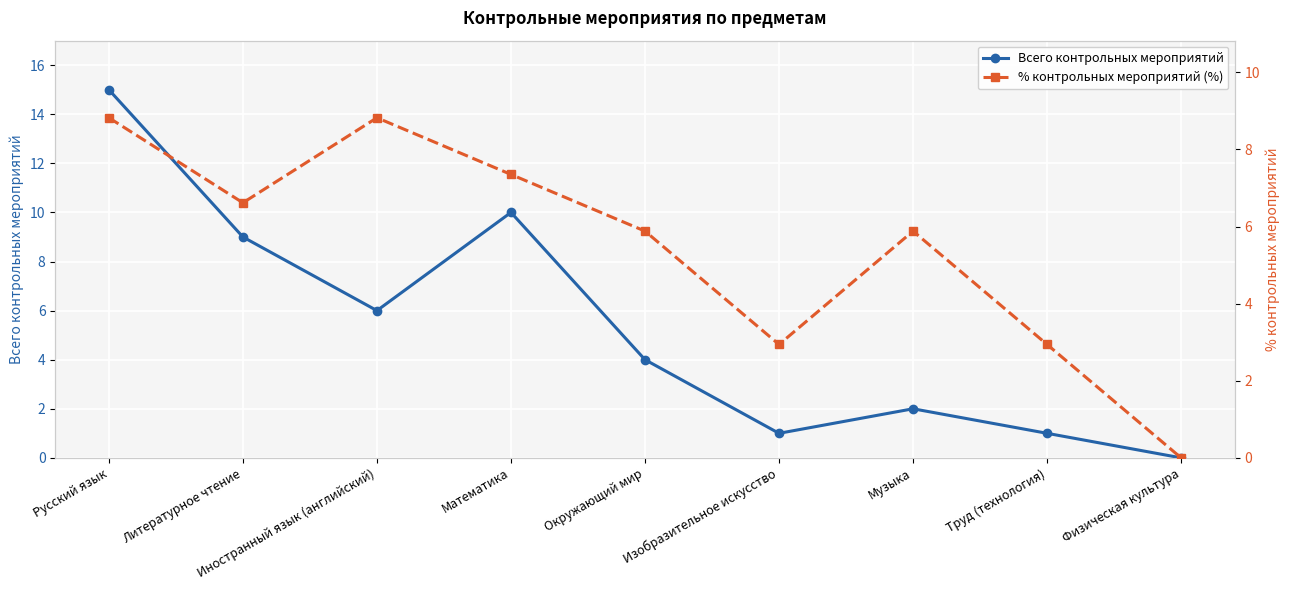

What is the total value across all series at Иностранный язык (английский)?

14.8